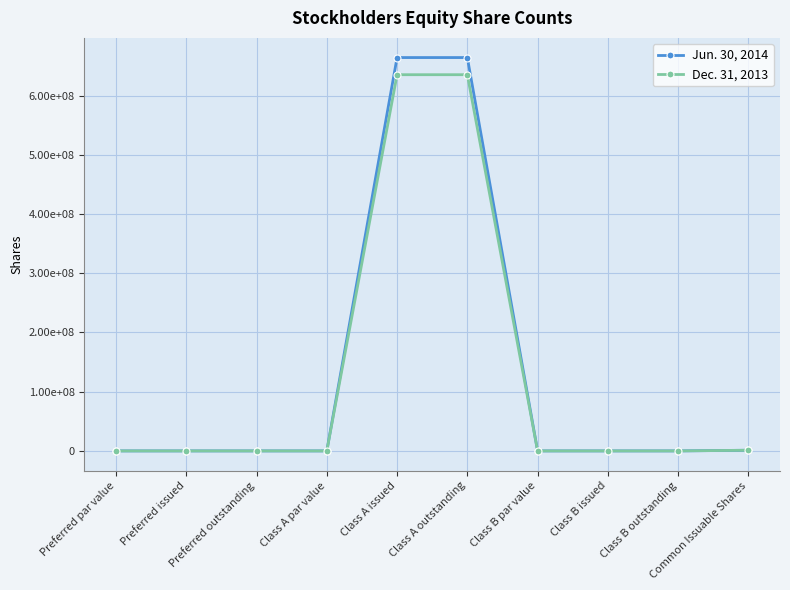

Reading right to left, extract all data points from this chart.

Jun. 30, 2014: 1122311	0	0	0	664200663	664200663	0	2	2	0
Dec. 31, 2013: 1122311	0	0	0	635241994	635241994	0	2	2	0